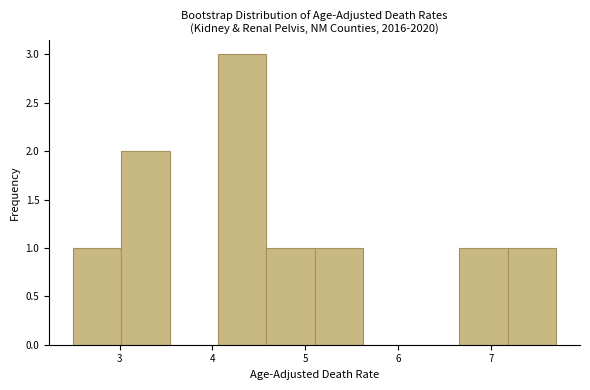

How tall is the bar that spans 6.66 to 7.18 on the x-axis? Neither the bar edges nor the heights are printed on the chart, so give them approximately, as read against the axes.

1